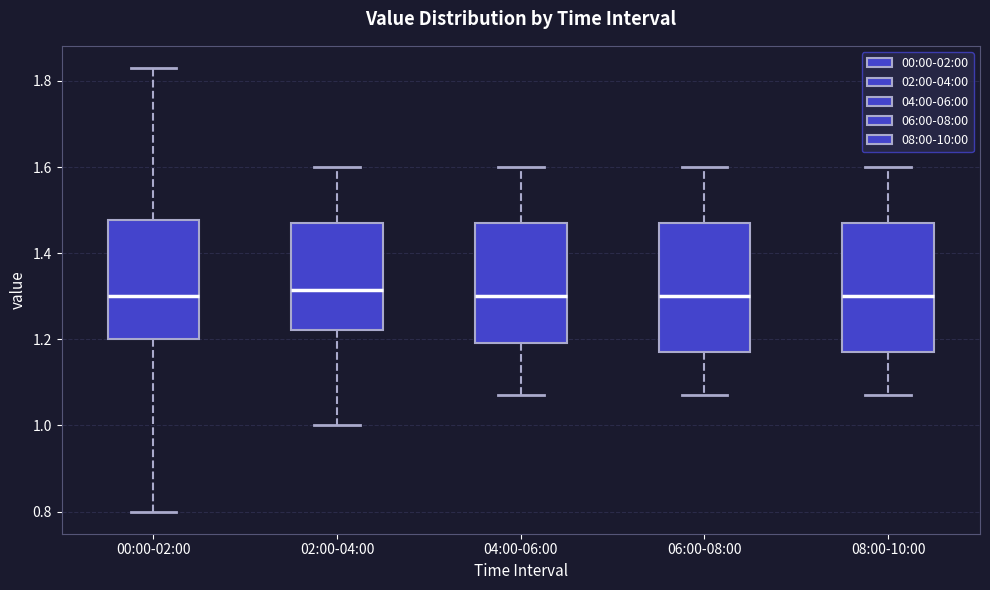

Reading left to right, read every box against the y-axis: the position of its median line, the range the box covers, and the ends of its whiskers. The values are not printed on the chart, so give them approximately, as read against the axis.

00:00-02:00: median 1.30, box 1.20 to 1.48, whiskers 0.80 to 1.84
02:00-04:00: median 1.32, box 1.22 to 1.48, whiskers 1.00 to 1.60
04:00-06:00: median 1.30, box 1.20 to 1.48, whiskers 1.08 to 1.60
06:00-08:00: median 1.30, box 1.18 to 1.48, whiskers 1.08 to 1.60
08:00-10:00: median 1.30, box 1.18 to 1.48, whiskers 1.08 to 1.60